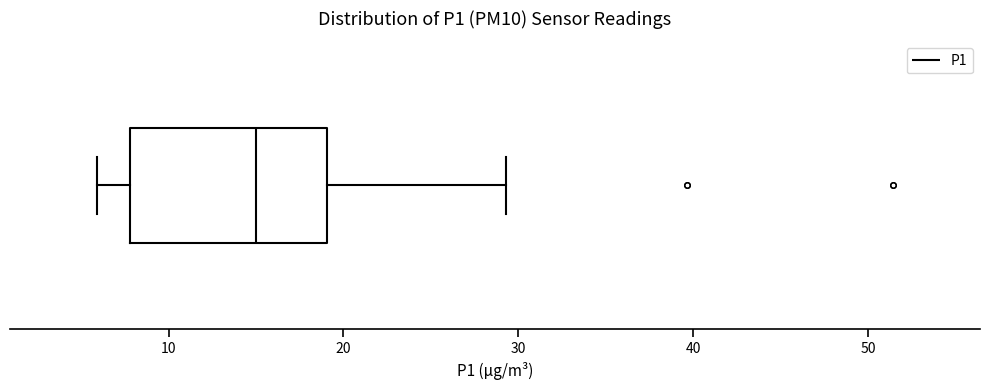

Where is the left edge of the box on the x-axis? The values are not printed on the chart, so give them approximately, as read against the axis.

8